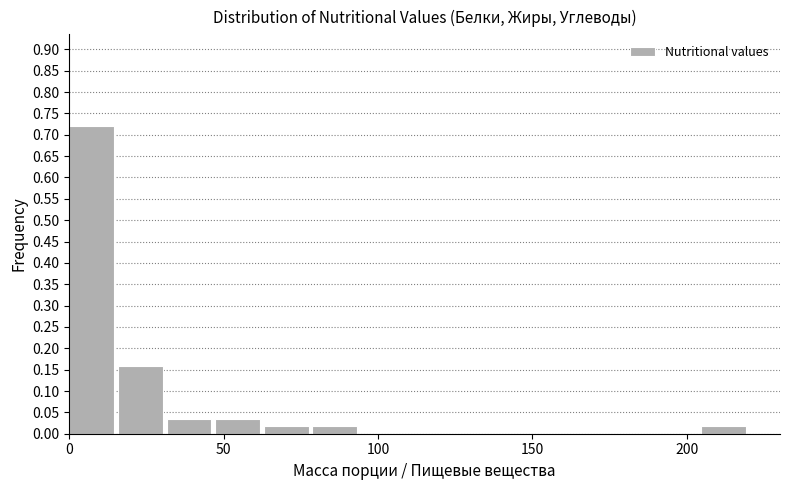

Around what value on the x-axis is the tallest bar? Give the approximate position of its centre, as read against the axis.

5